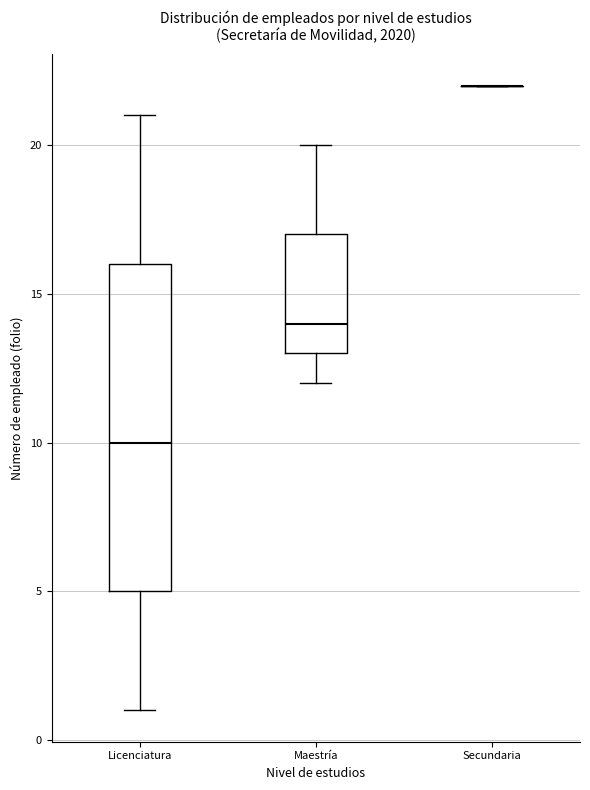

Reading left to right, read every box against the y-axis: the position of its median line, the range the box covers, and the ends of its whiskers. The values are not printed on the chart, so give them approximately, as read against the axis.

Licenciatura: median 10, box 5 to 16, whiskers 1 to 21
Maestría: median 14, box 13 to 17, whiskers 12 to 20
Secundaria: box collapsed to a line at 22, whiskers 22 to 22